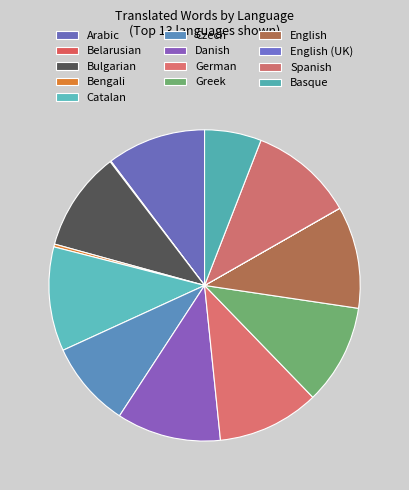

To the nearest percent, what is the difference between the Basque and Belarusian slice percentages?

6%